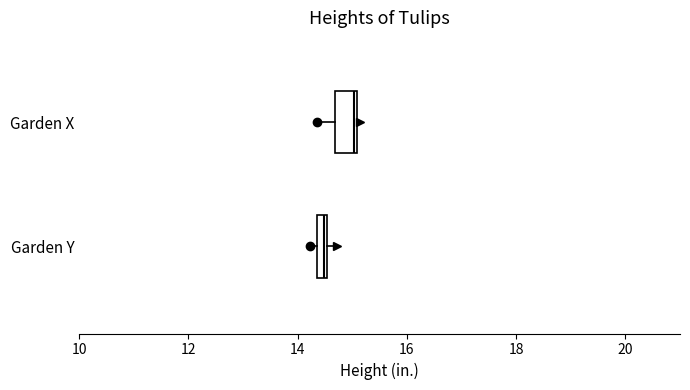

Where is the left edge of the box for Garden X on the x-axis? The values are not printed on the chart, so give them approximately, as read against the axis.

14.6